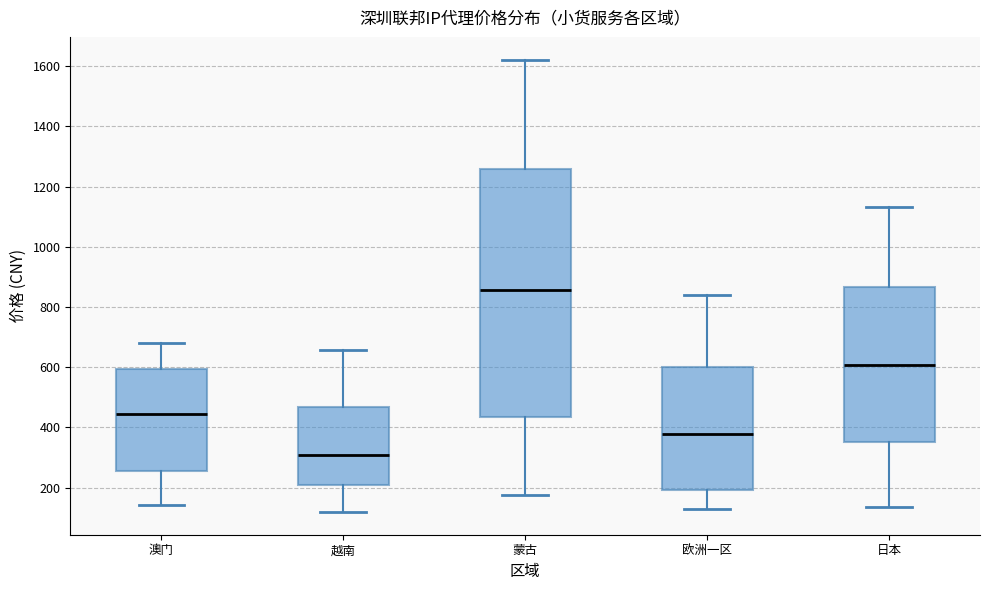

Which box is the tallest, from its lower edge to its upper edge?

蒙古